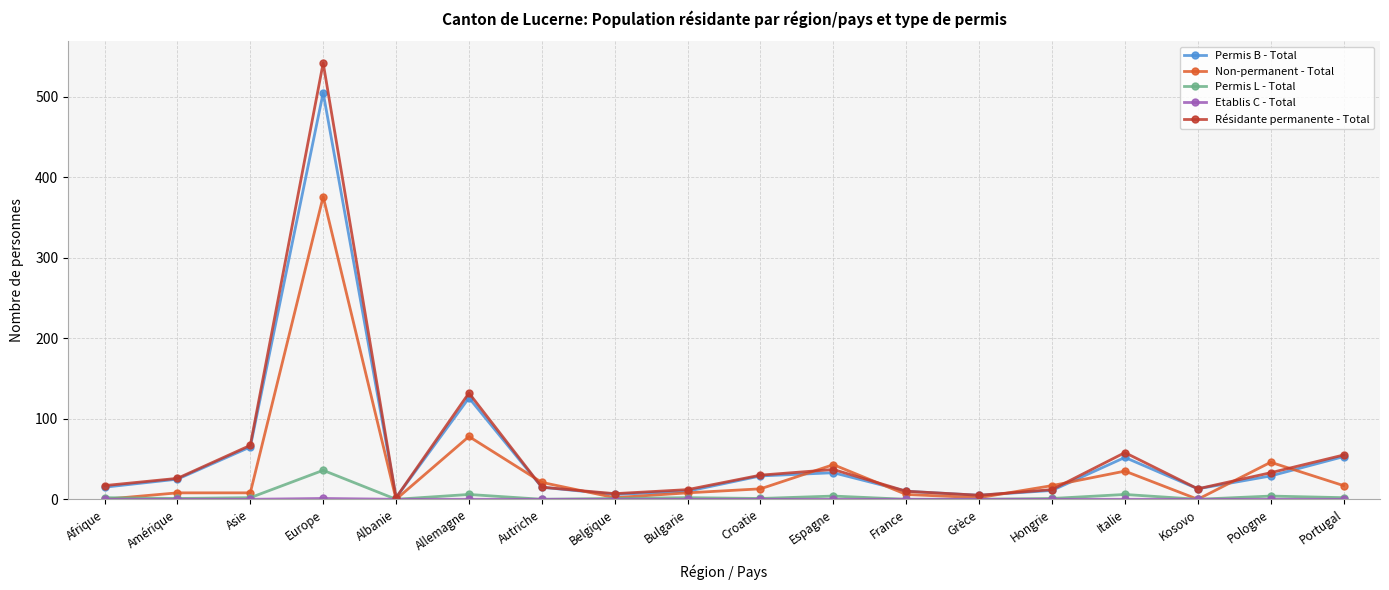

What is the highest value of the Permis B - Total series?

505